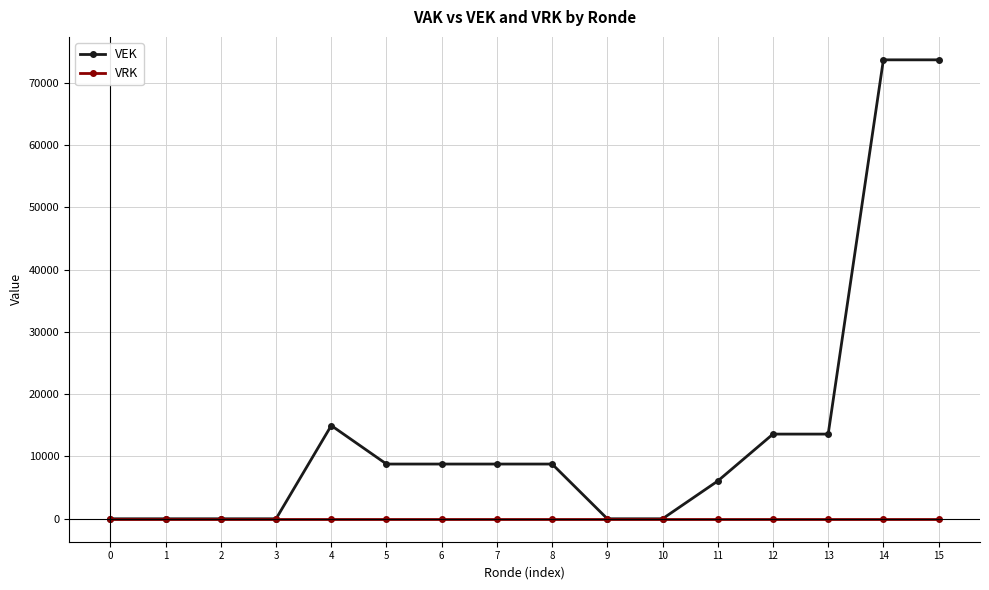

Which series has the widest spread of values?

VEK